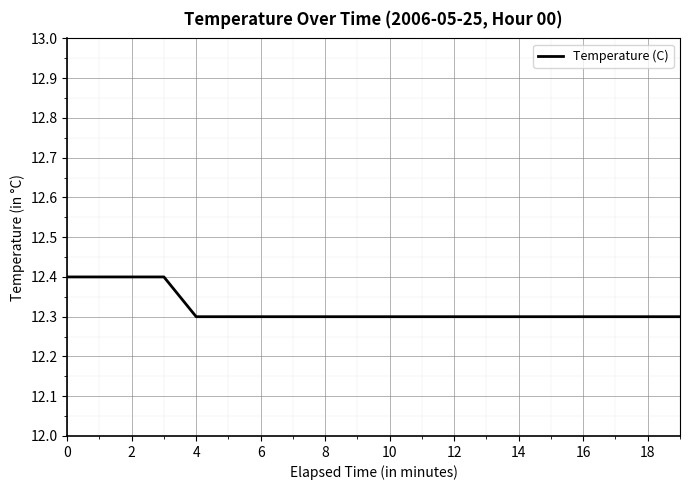

What is the minimum value shown in the chart?

12.3